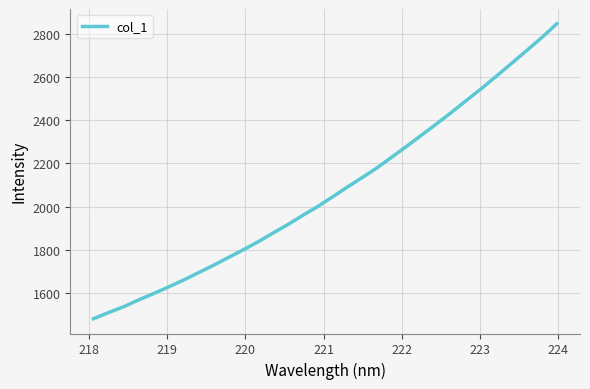

What is the difference between the maximum and minimum values?

1366.2